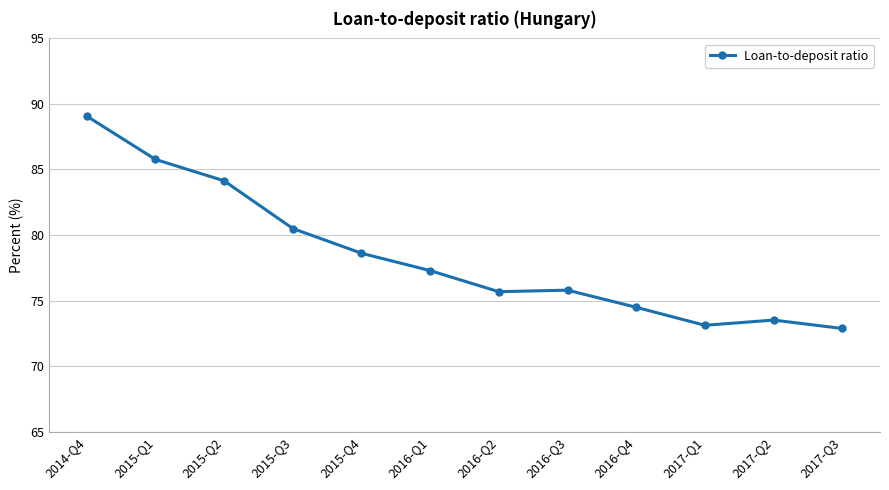

Read the value at 2015-Q1.

85.8